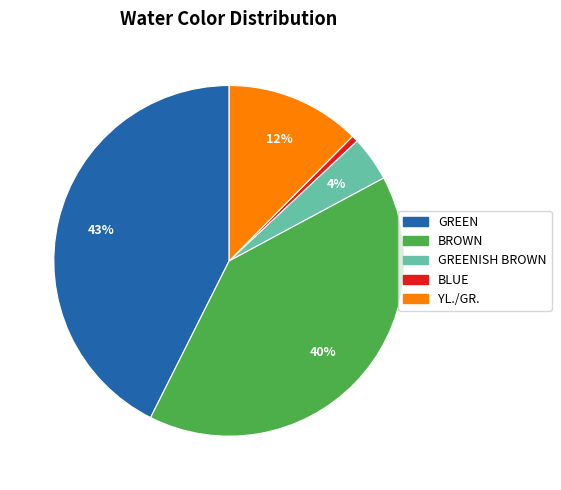

True or false: YL./GR. accounts for 12% of the total.

True